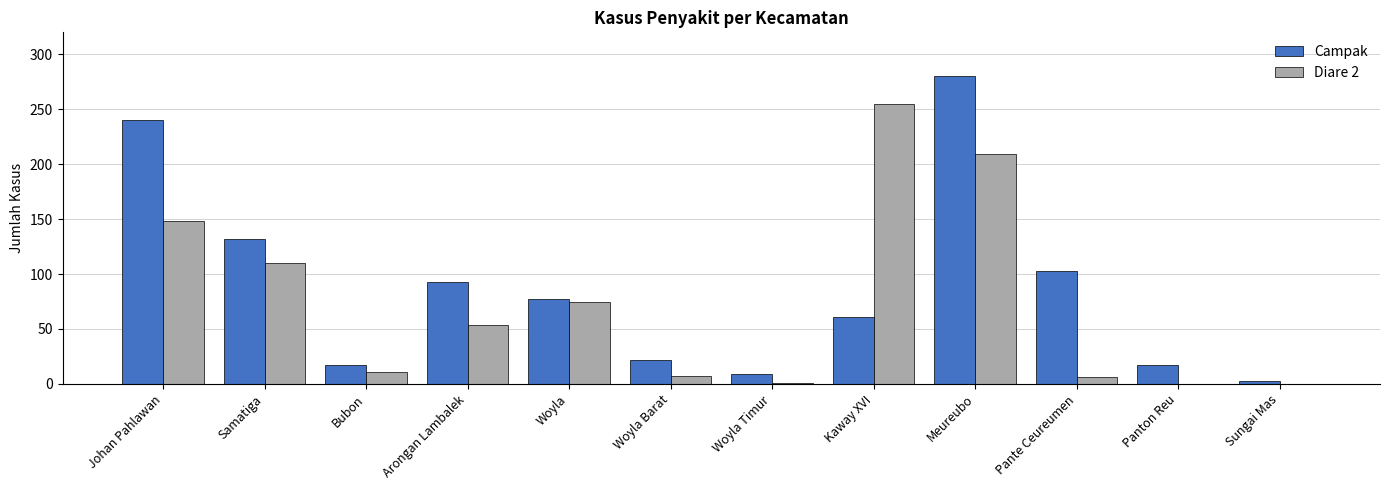

What is the maximum value shown in the chart?

280